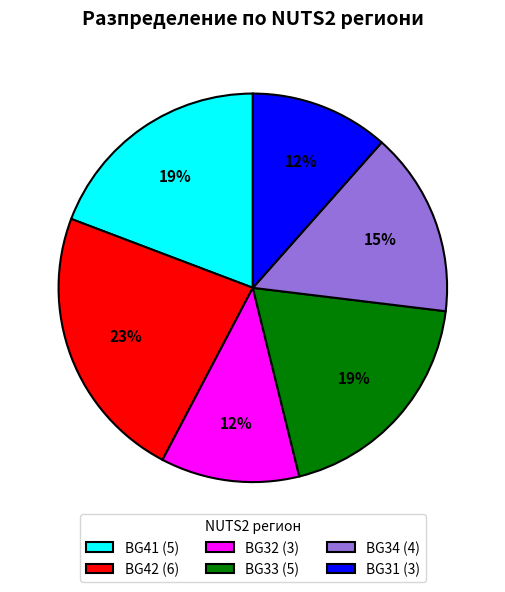

To the nearest percent, what is the difference between the BG41 (5) and BG42 (6) slice percentages?

4%